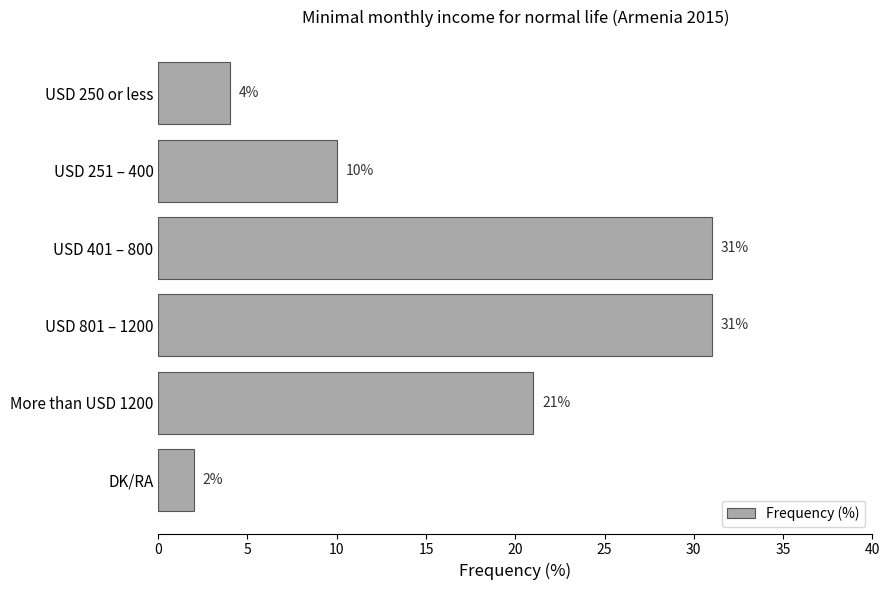

What is the greatest value displayed?

31